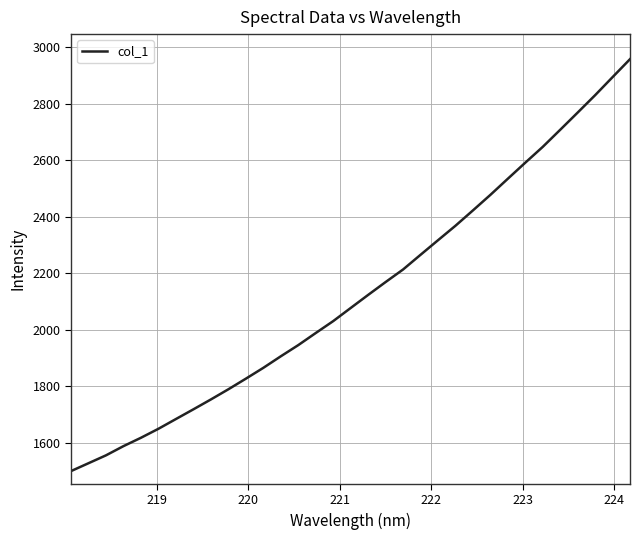

What is the difference between the maximum and minimum values?

1459.0